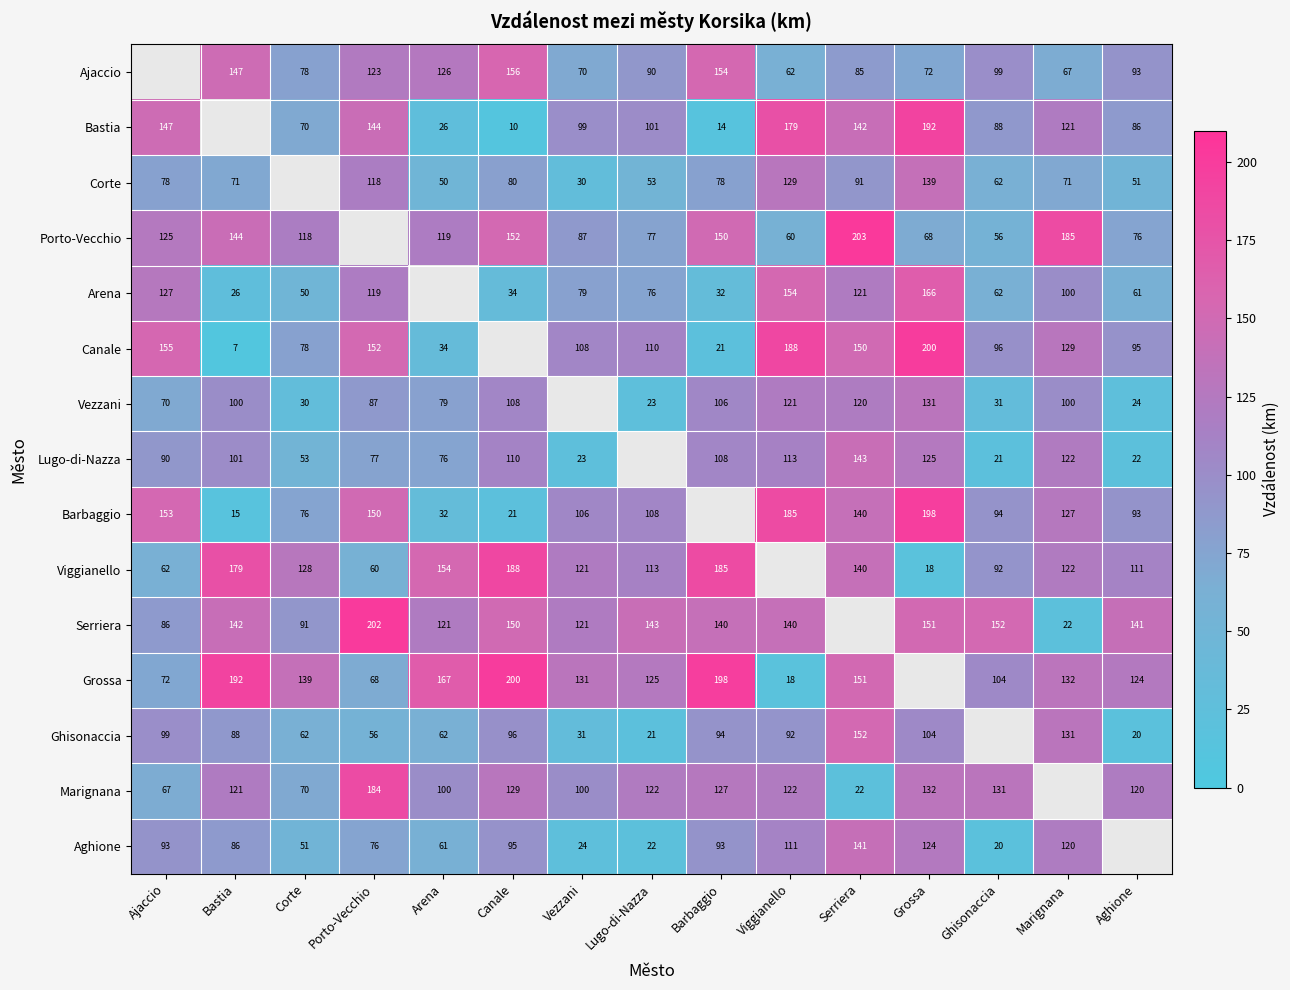

Is it true that Vezzani equals 37 at Aghione?

False